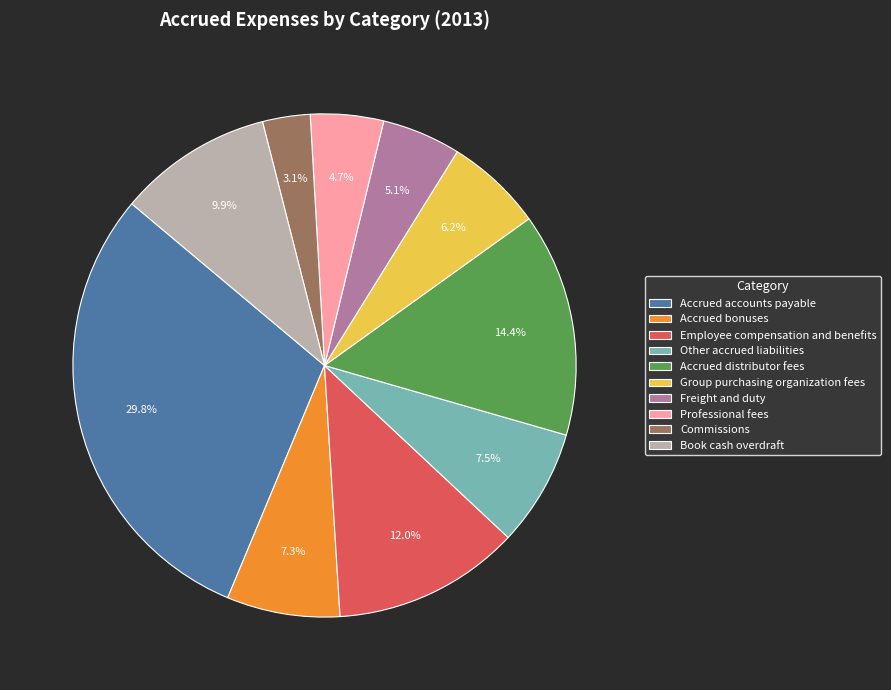

What is the total percentage of Accrued bonuses and Other accrued liabilities?

14.8%